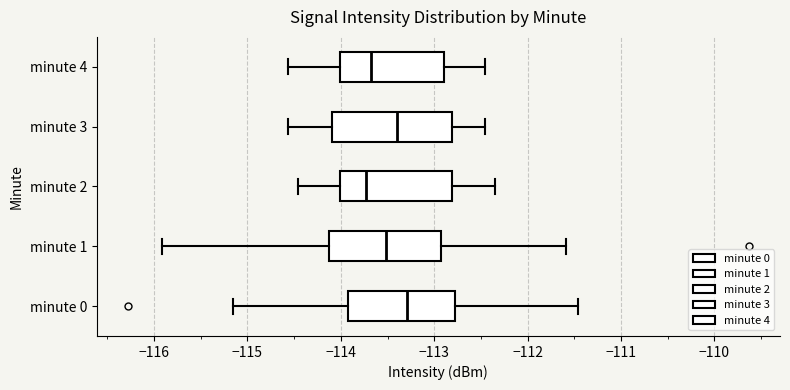

Reading bottom to top, read every box against the x-axis: the position of its median line, the range the box covers, and the ends of its whiskers. The values are not printed on the chart, so give them approximately, as read against the axis.

minute 0: median -113.3, box -113.9 to -112.8, whiskers -115.2 to -111.5
minute 1: median -113.5, box -114.1 to -112.9, whiskers -115.9 to -111.6
minute 2: median -113.7, box -114.0 to -112.8, whiskers -114.5 to -112.3
minute 3: median -113.4, box -114.1 to -112.8, whiskers -114.6 to -112.5
minute 4: median -113.7, box -114.0 to -112.9, whiskers -114.6 to -112.5